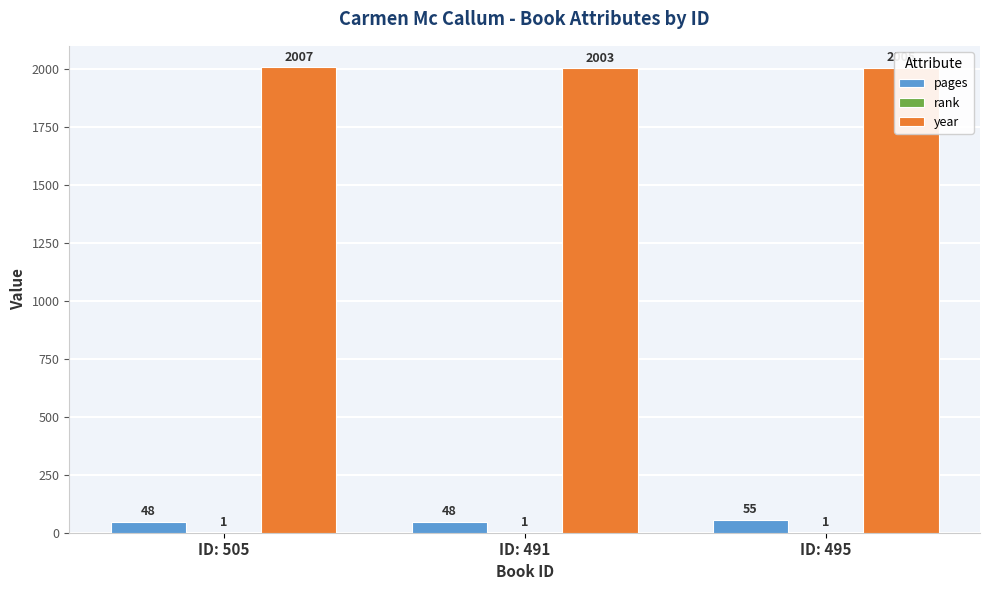

At which category is the sum across all series the highest?

ID: 495